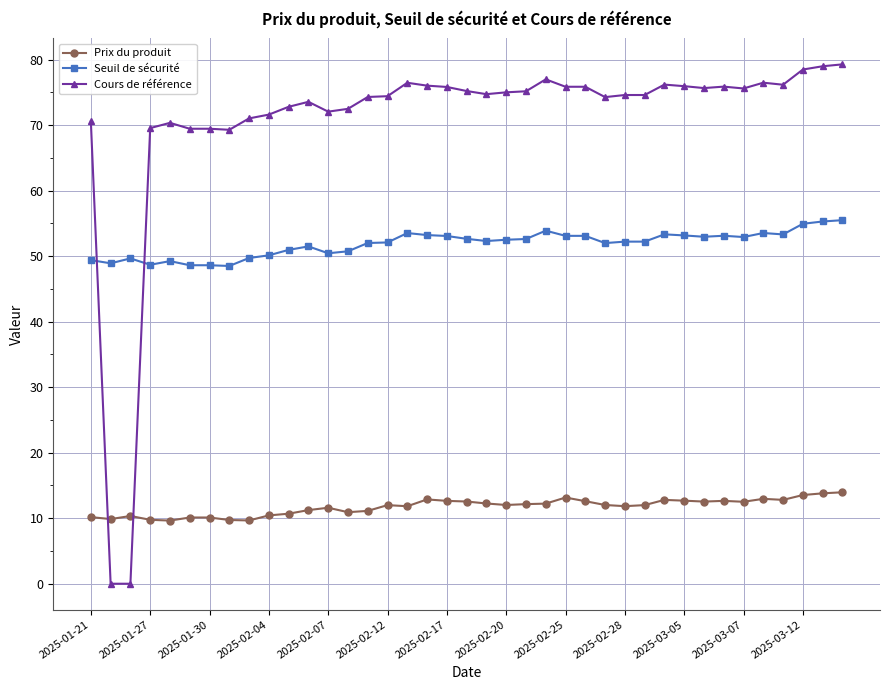

True or false: Prix du produit and Seuil de sécurité intersect in this chart.

False